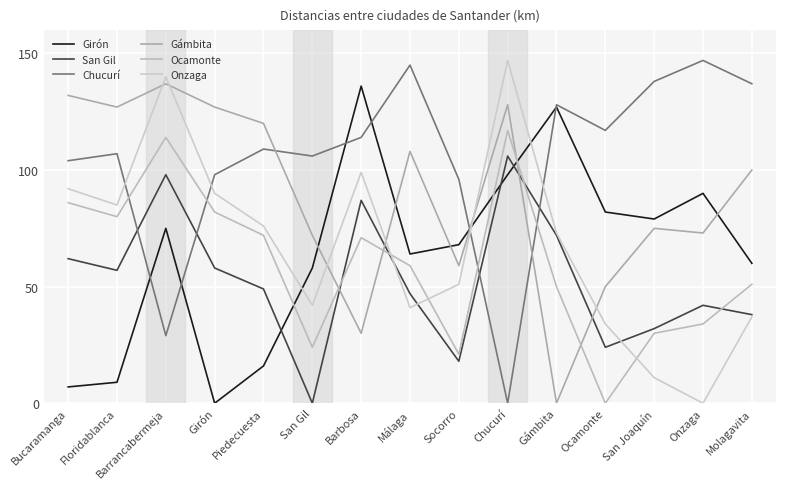

What is the total value across all series at Gámbita?

450